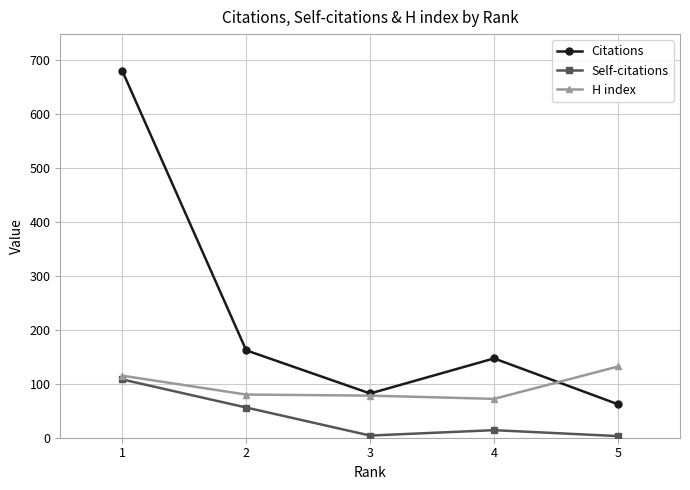

True or false: H index has more than 2 interior local peaks.

False